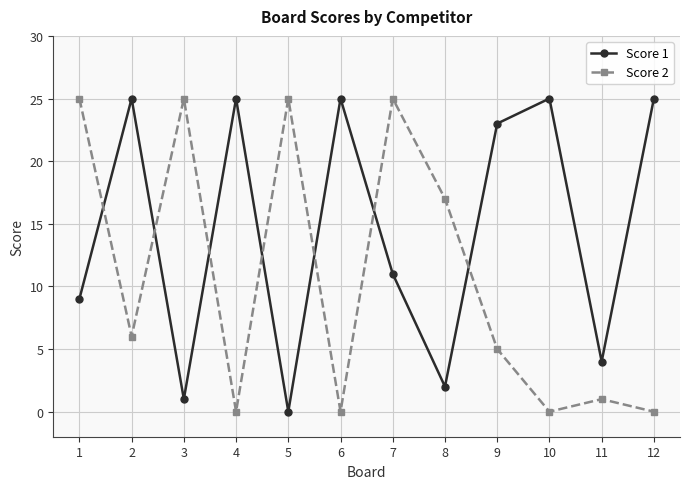

What is the value of the Score 2 point at the 2nd from the left?

6